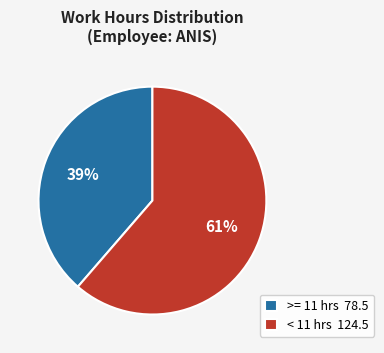

Rank the categories by value from highest to lowest.

< 11 hrs 124.5, >= 11 hrs 78.5